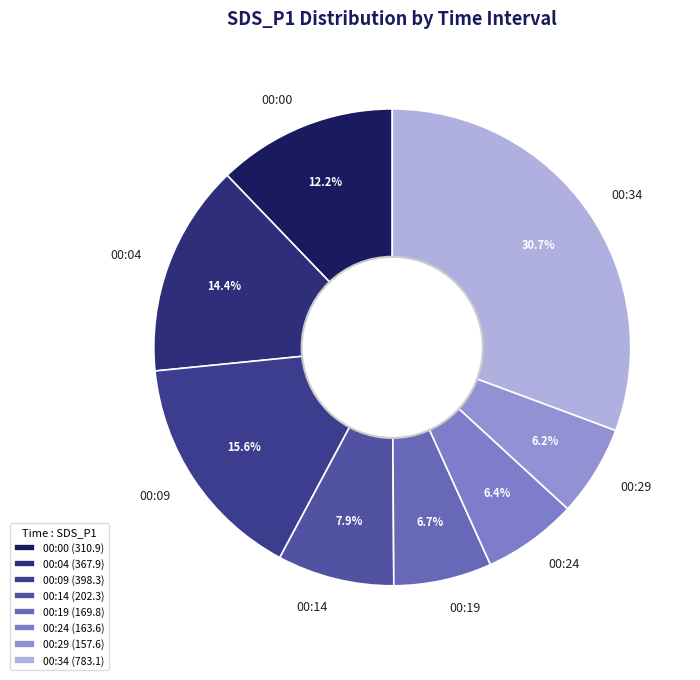

What portion of the pie excludes 00:09?

84.4%